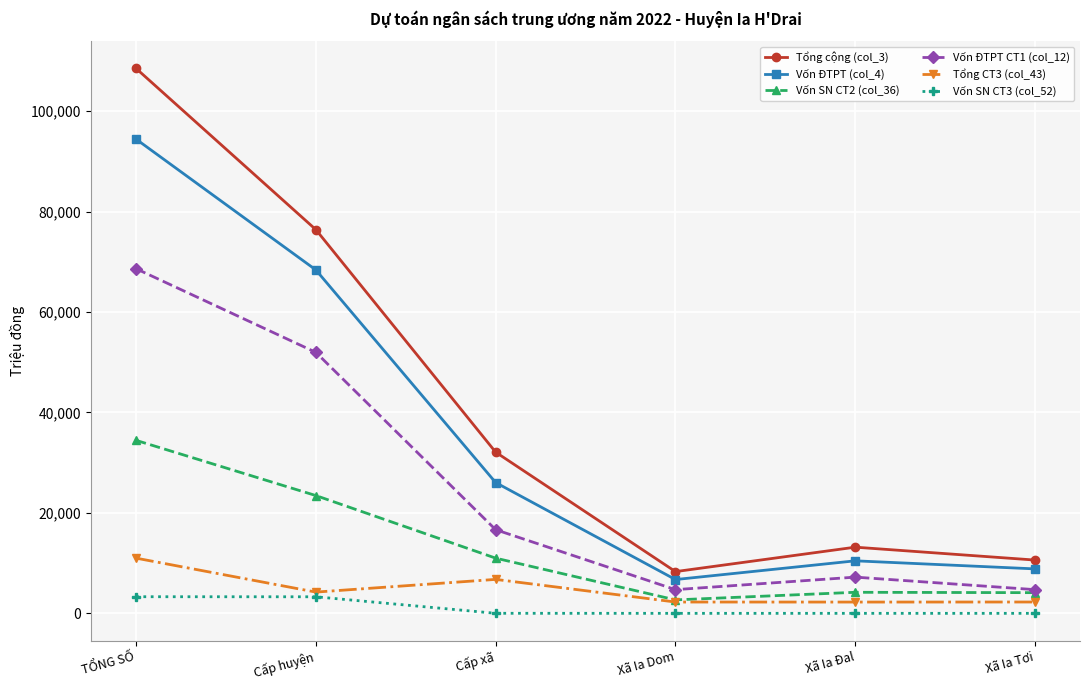

How many interior local valleys does the Tổng cộng (col_3) series have?

1